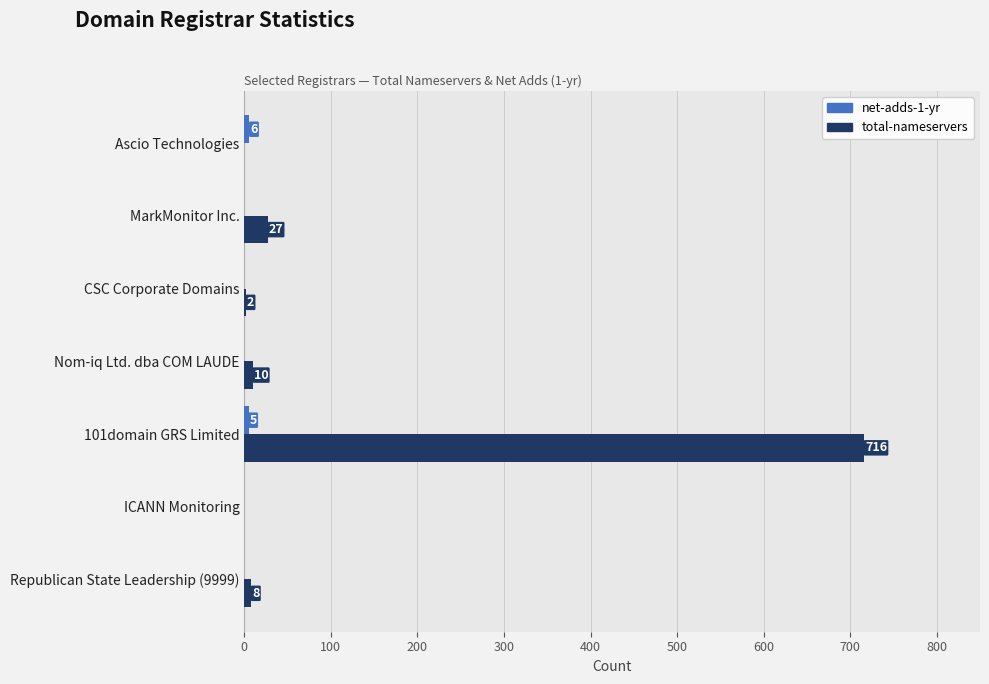

How many values in total-nameservers are above zero?

5